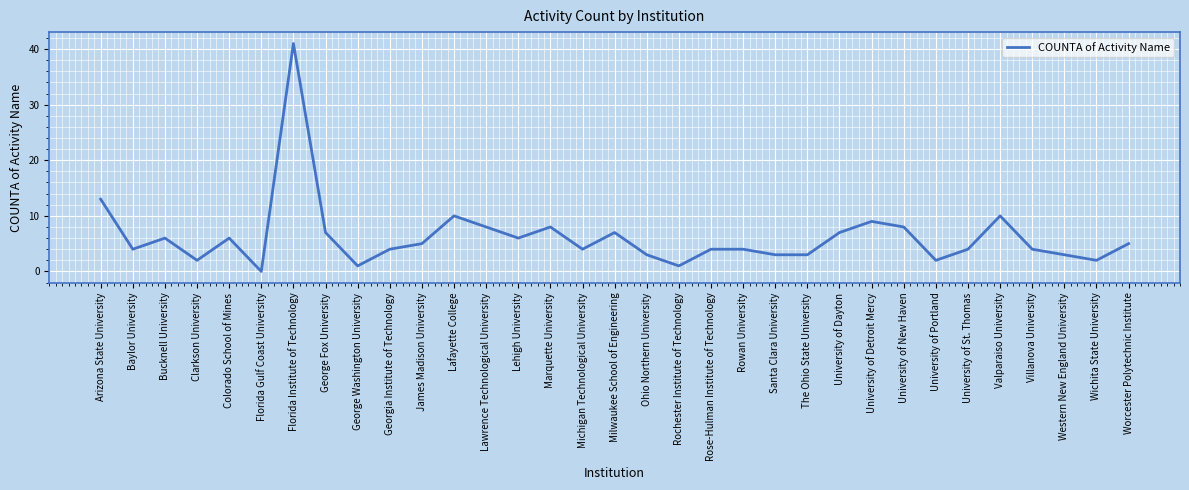

Which category has the highest value across all series?

Florida Institute of Technology